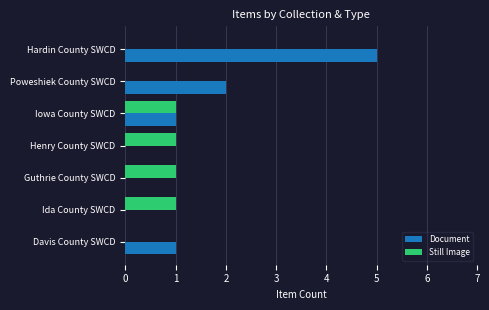

What is the greatest value displayed?

5